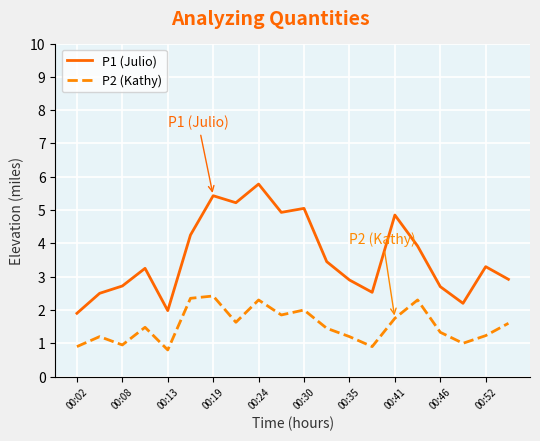

What is the difference between the maximum and minimum values in the P1 (Julio) series?

3.9